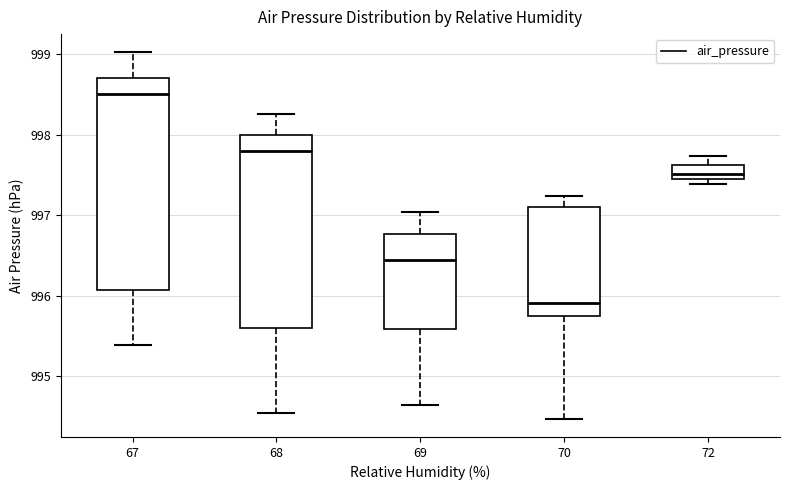

Reading left to right, transcribe this box plot: for each box, give where its median line is, the range the box spans, and where its two whiskers end, as read against the y-axis. The values are not printed on the chart, so give them approximately, as read against the axis.

67: median 998.5, box 996.1 to 998.7, whiskers 995.4 to 999.0
68: median 997.8, box 995.6 to 998.0, whiskers 994.5 to 998.3
69: median 996.4, box 995.6 to 996.8, whiskers 994.6 to 997.0
70: median 995.9, box 995.7 to 997.1, whiskers 994.5 to 997.2
72: median 997.5, box 997.4 to 997.6, whiskers 997.4 (just below the box's lower edge) to 997.7